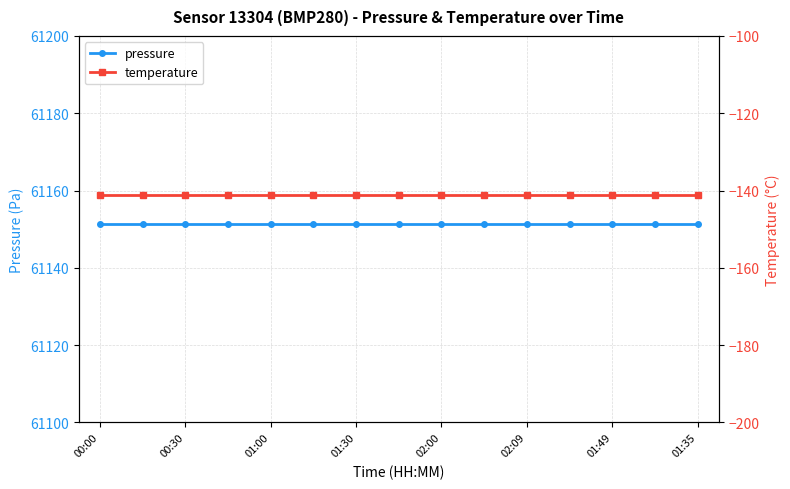

Which series has the largest total across all categories?

pressure